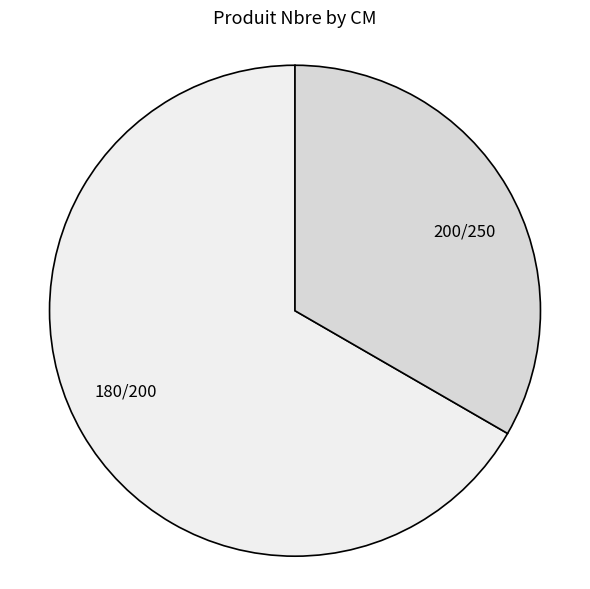

Is there a majority slice in this chart?

Yes